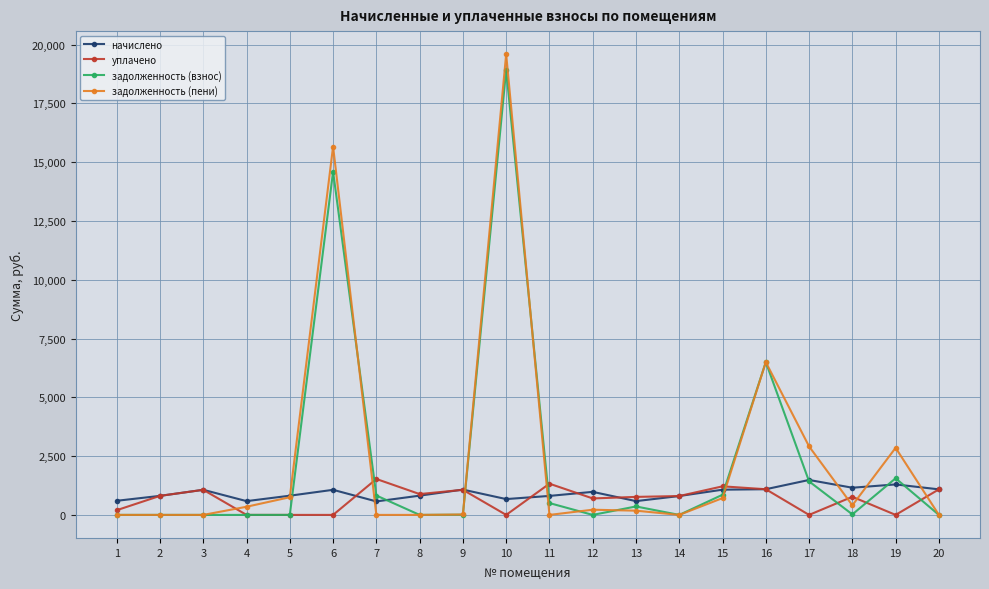

What is the approximate value of начислено at 13?

586.1